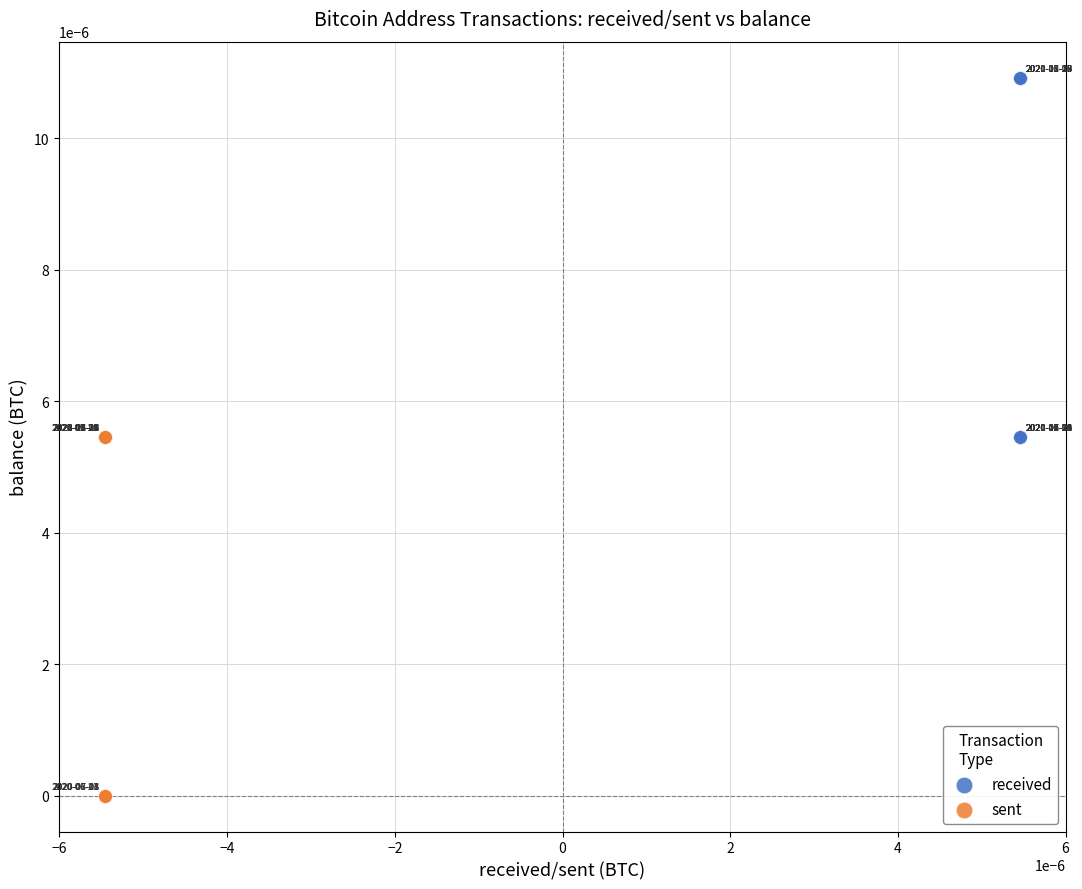

Which series reaches the minimum Y coordinate?

sent